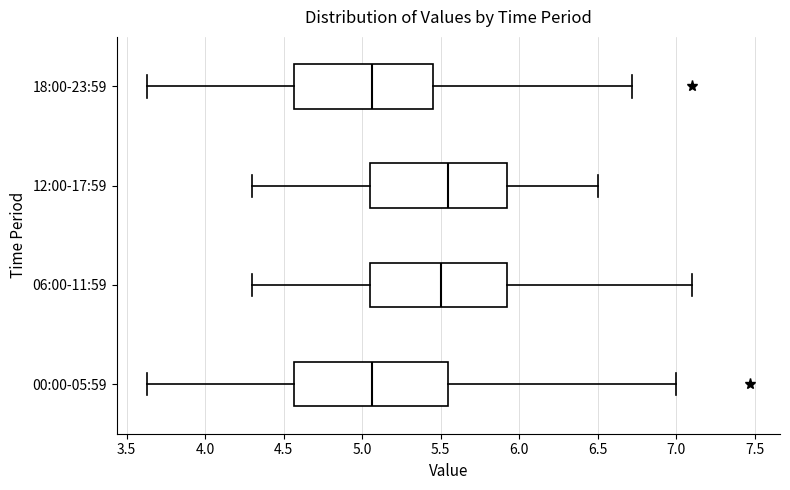

Where does the median line of the box for 06:00-11:59 sit on the x-axis? The values are not printed on the chart, so give them approximately, as read against the axis.

5.50